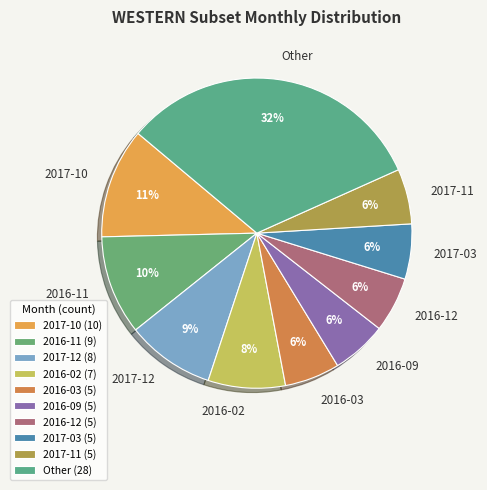

To the nearest percent, what percentage of the pie is 2017-12?

9%